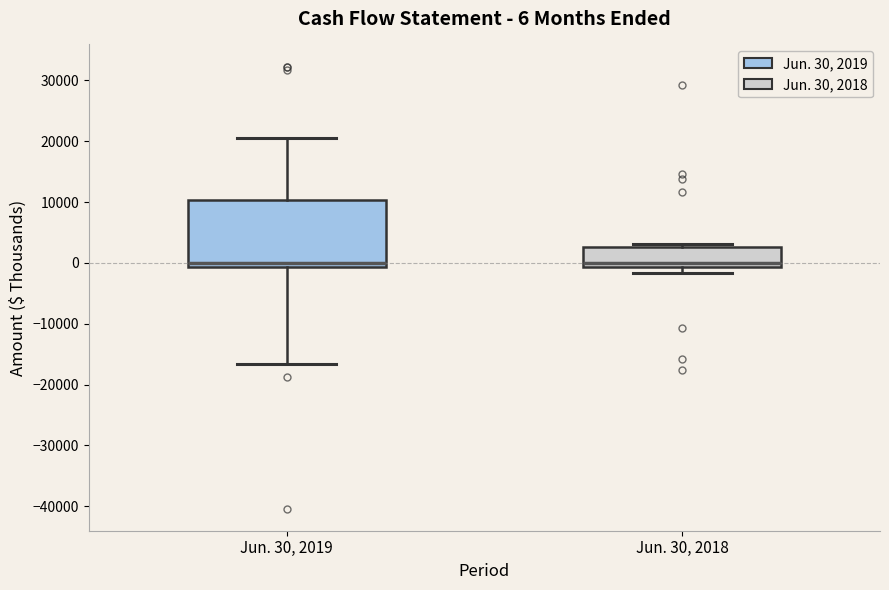

Comparing the boxes themselves (not the whiskers), which one is the tallest?

Jun. 30, 2019